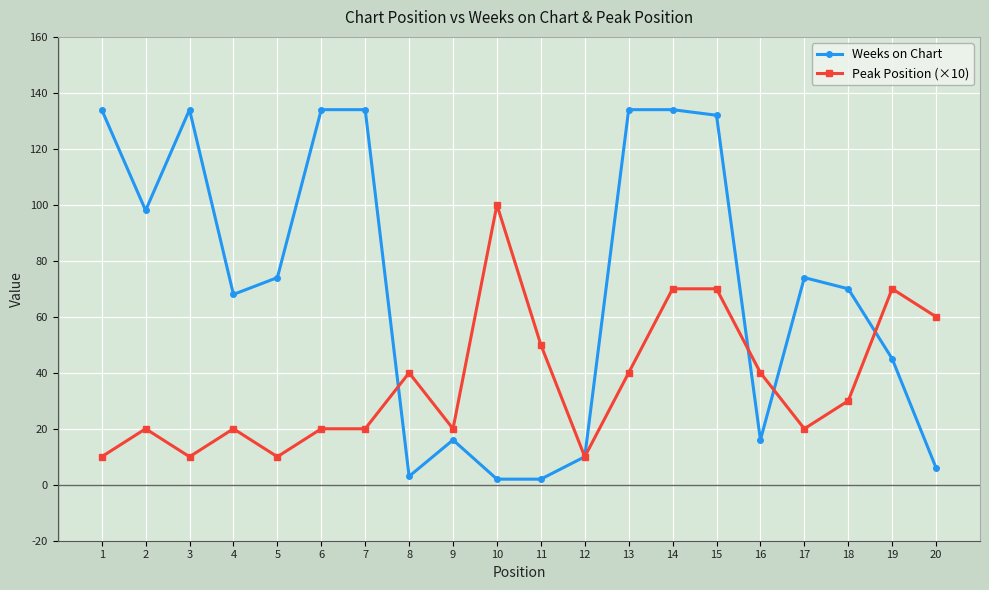

What is the value of the Weeks on Chart point at the 1st from the left?

134